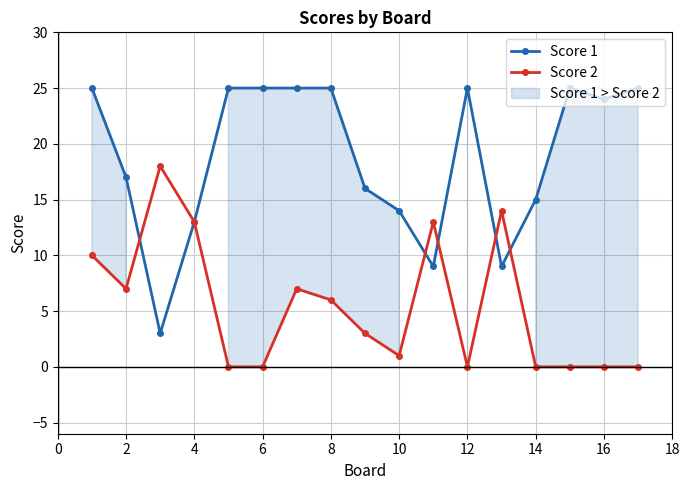

What value does the Score 1 series have at 2, to the nearest 10?

20